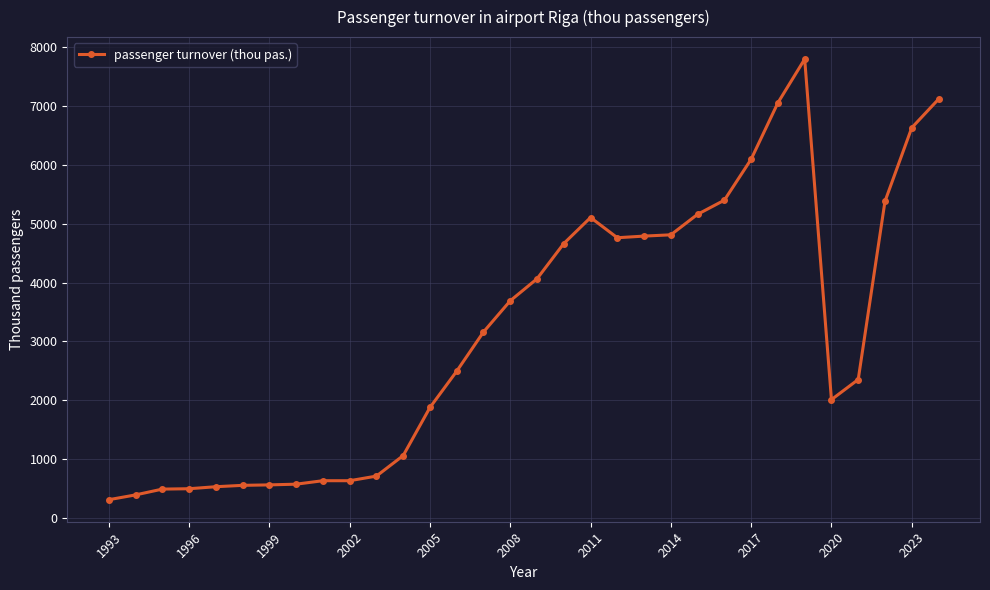

What is the value of the 26th point from the left?

7055.7